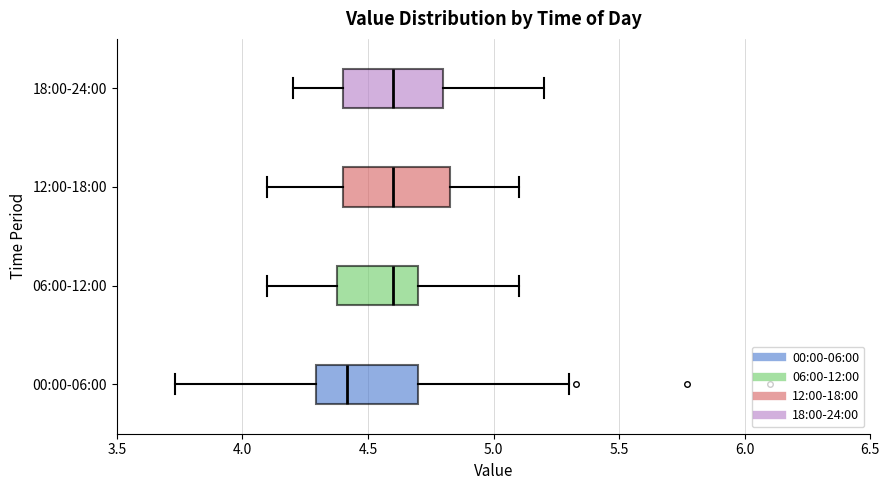

Reading bottom to top, transcribe this box plot: for each box, give where its median line is, the range the box spans, and where its two whiskers end, as read against the x-axis. The values are not printed on the chart, so give them approximately, as read against the axis.

00:00-06:00: median 4.40, box 4.30 to 4.70, whiskers 3.75 to 5.30
06:00-12:00: median 4.60, box 4.40 to 4.70, whiskers 4.10 to 5.10
12:00-18:00: median 4.60, box 4.40 to 4.85, whiskers 4.10 to 5.10
18:00-24:00: median 4.60, box 4.40 to 4.80, whiskers 4.20 to 5.20